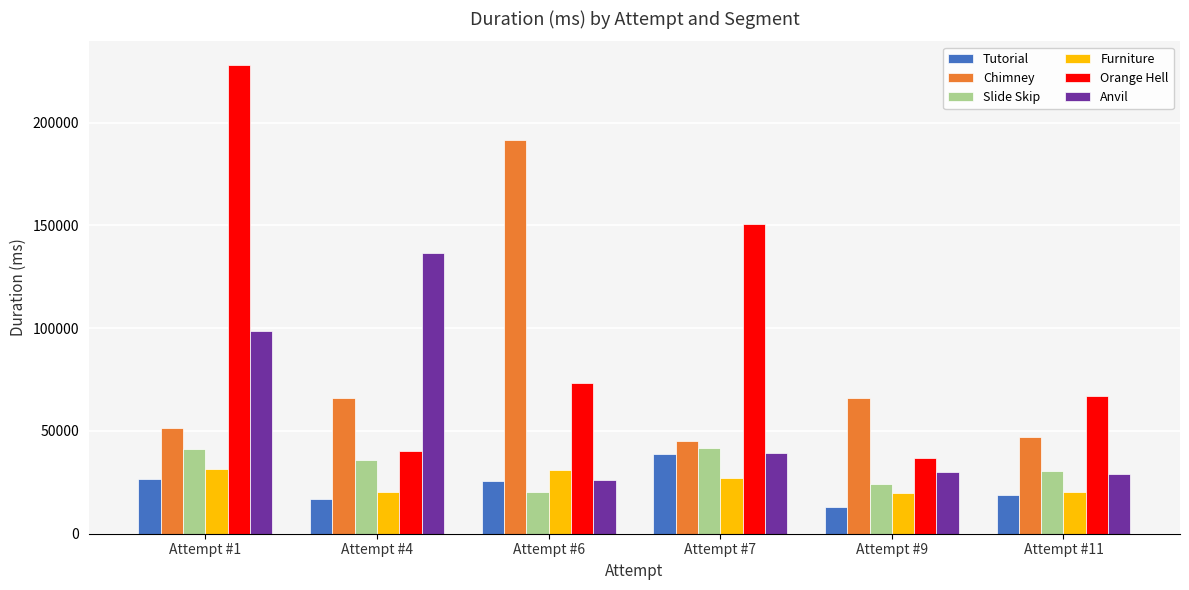

What is the highest value of the Slide Skip series?

41623